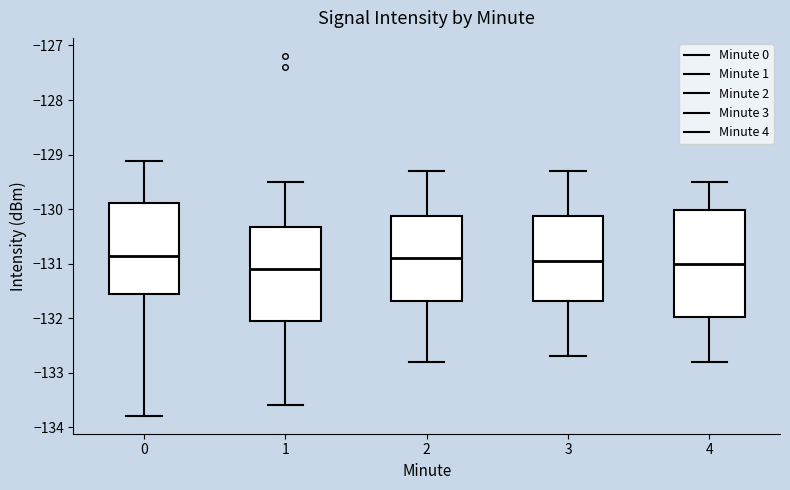

Reading left to right, read every box against the y-axis: the position of its median line, the range the box covers, and the ends of its whiskers. The values are not printed on the chart, so give them approximately, as read against the axis.

0: median -130.9, box -131.5 to -129.9, whiskers -133.8 to -129.1
1: median -131.1, box -132.0 to -130.3, whiskers -133.6 to -129.5
2: median -130.9, box -131.7 to -130.1, whiskers -132.8 to -129.3
3: median -130.9, box -131.7 to -130.1, whiskers -132.7 to -129.3
4: median -131.0, box -132.0 to -130.0, whiskers -132.8 to -129.5